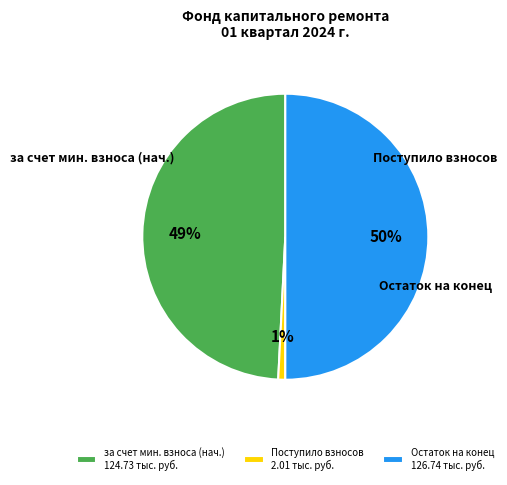

Does any single category account for the majority?

No